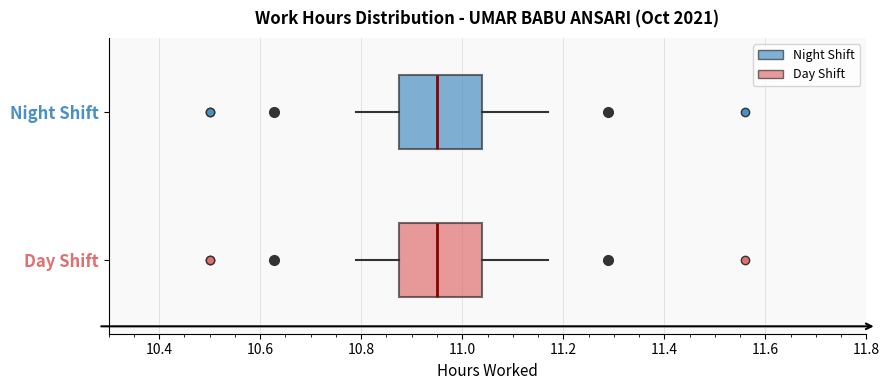

Reading bottom to top, transcribe this box plot: for each box, give where its median line is, the range the box spans, and where its two whiskers end, as read against the x-axis. The values are not printed on the chart, so give them approximately, as read against the axis.

Day Shift: median 10.96, box 10.88 to 11.04, whiskers 10.80 to 11.18
Night Shift: median 10.96, box 10.88 to 11.04, whiskers 10.80 to 11.18